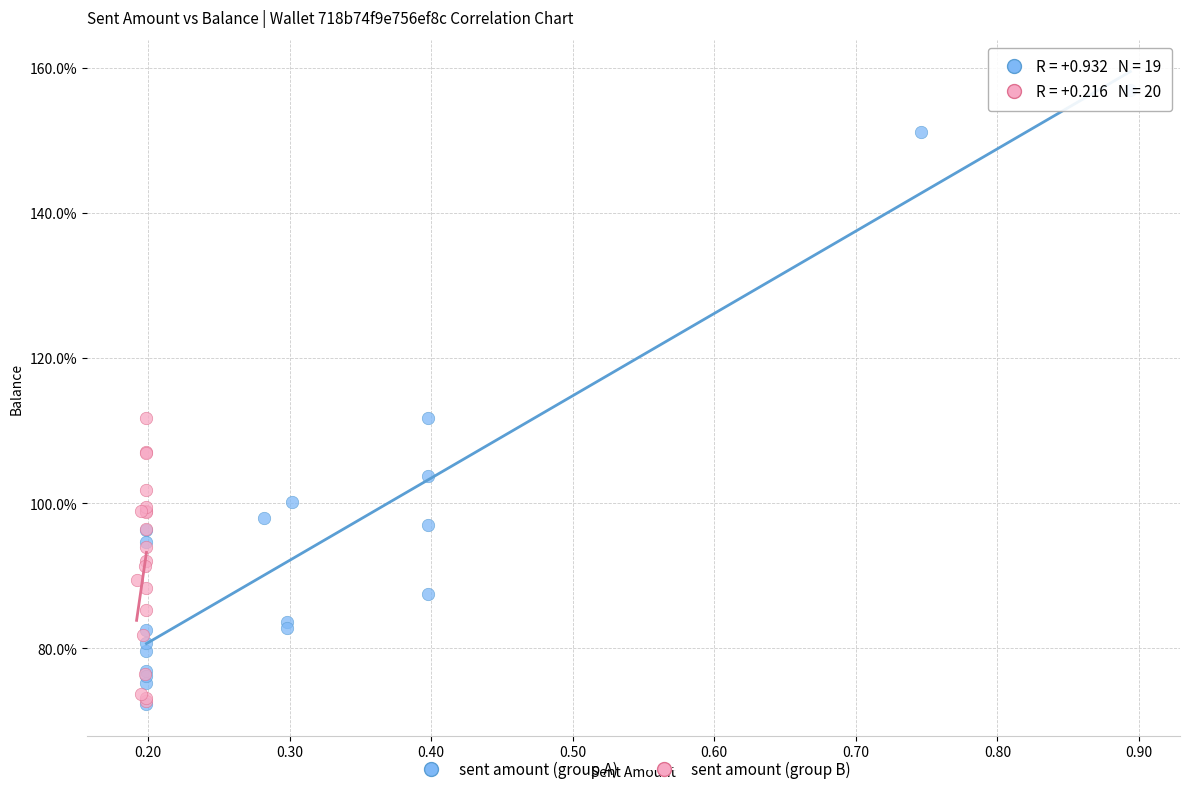

Which series has the widest spread of Y values?

sent amount (group A)